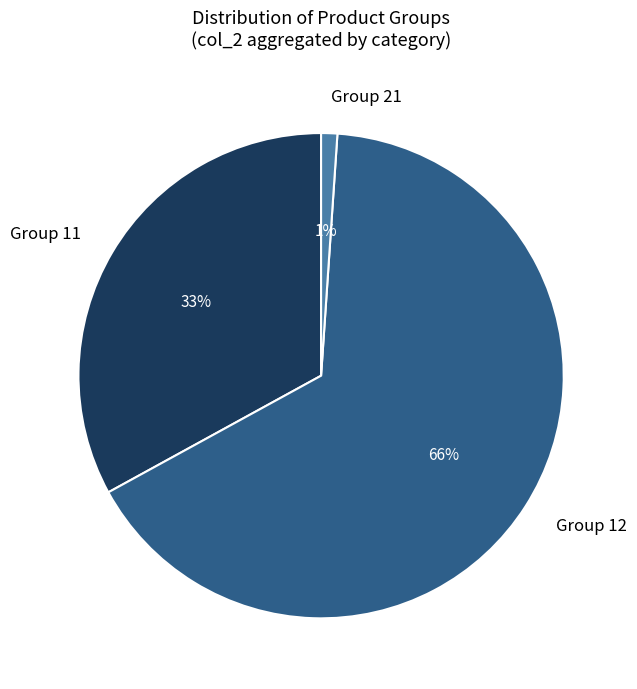

Approximately how many times larger is the value at Group 12 compared to Group 11?

2.0